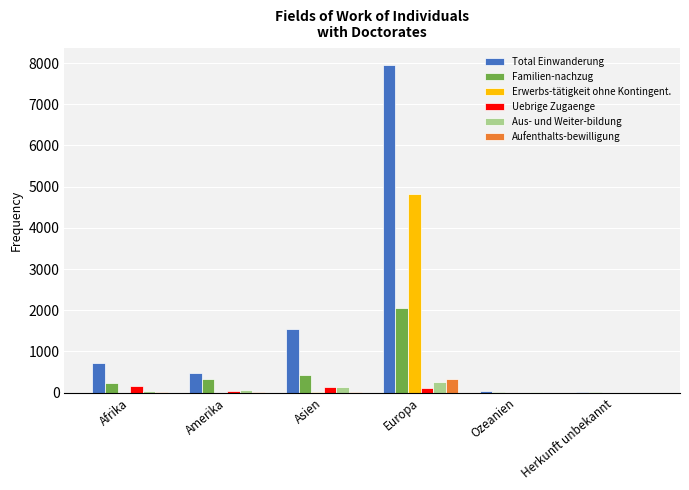

Between Amerika and Europa, which series saw the biggest shift?

Total Einwanderung